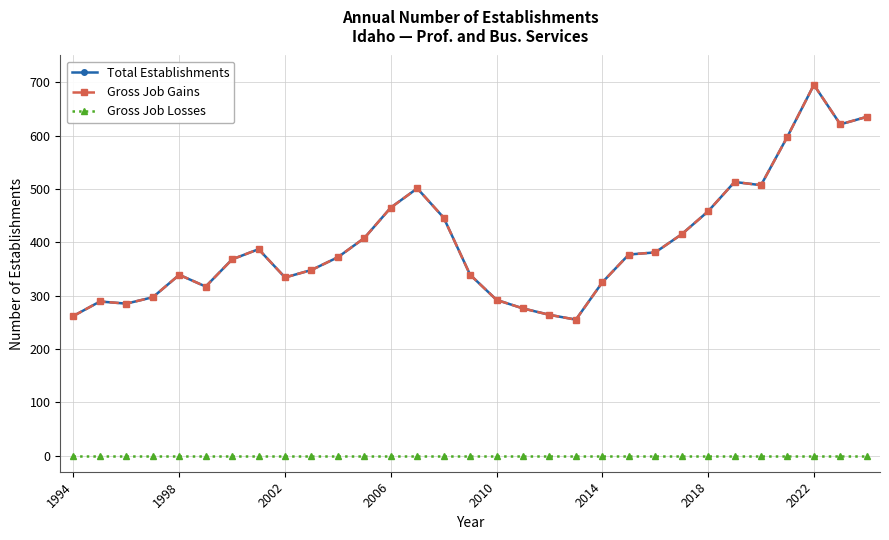

Is this an area chart (filled region under the line)?

No